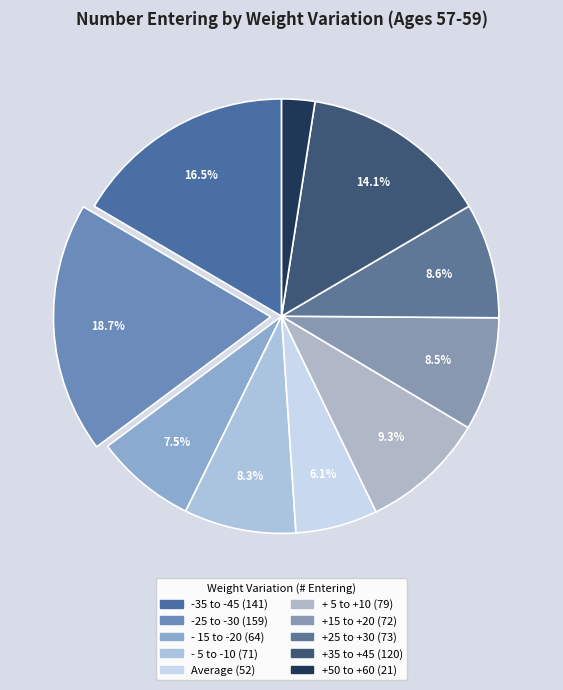

How many slices are in this pie chart?

10